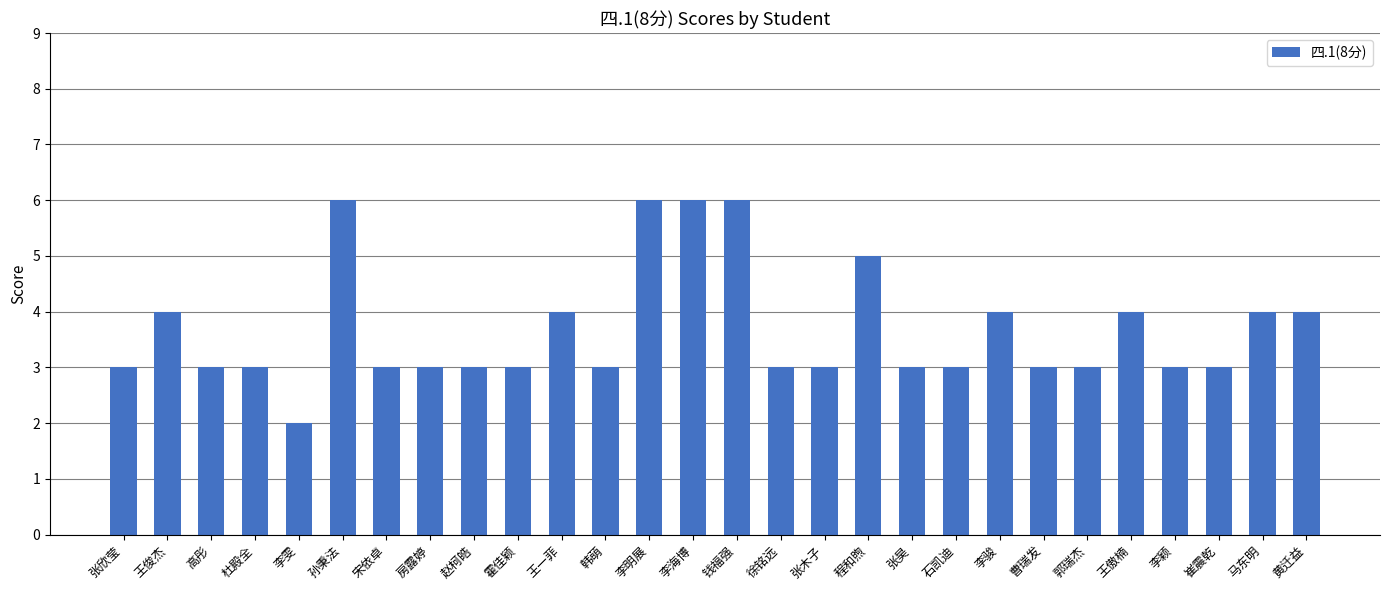

True or false: the data shows 10 at 钱福强.

False